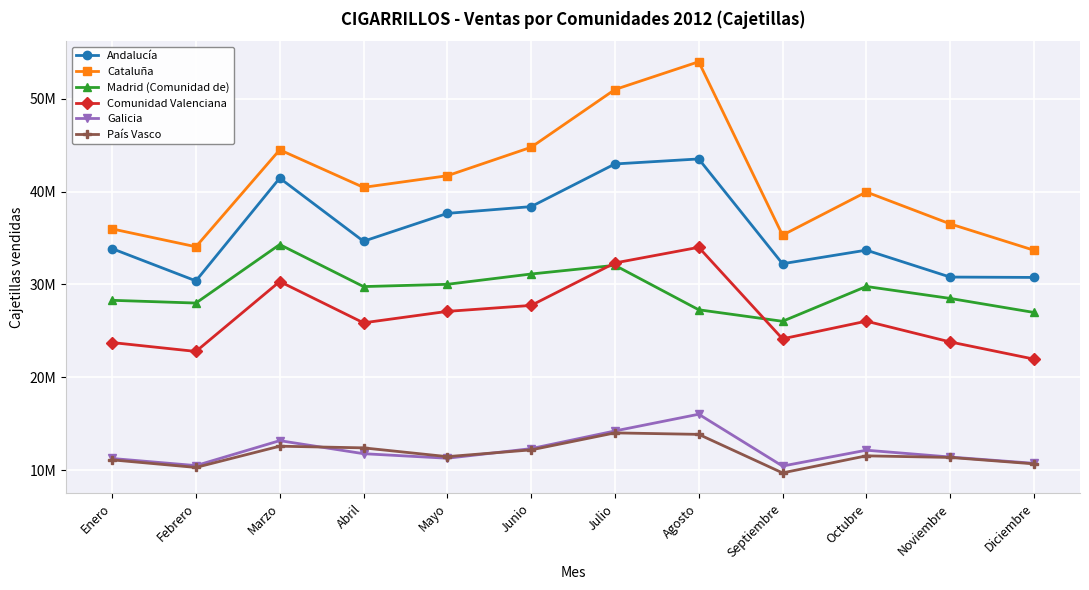

The Galicia series shows 5022610 at Abril. True or false?

False